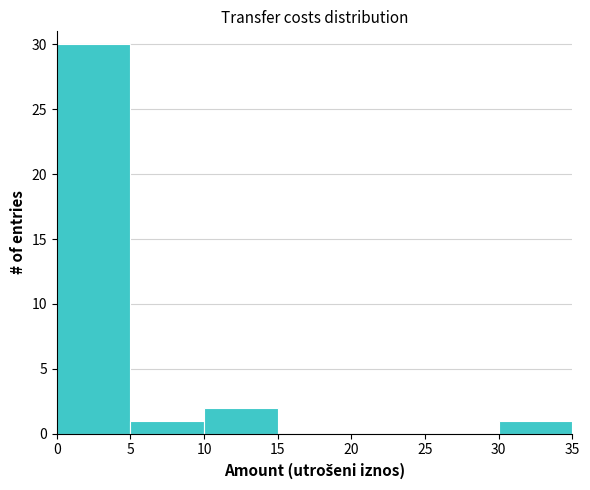

Which range on the x-axis has the tallest bar?

0 to 5